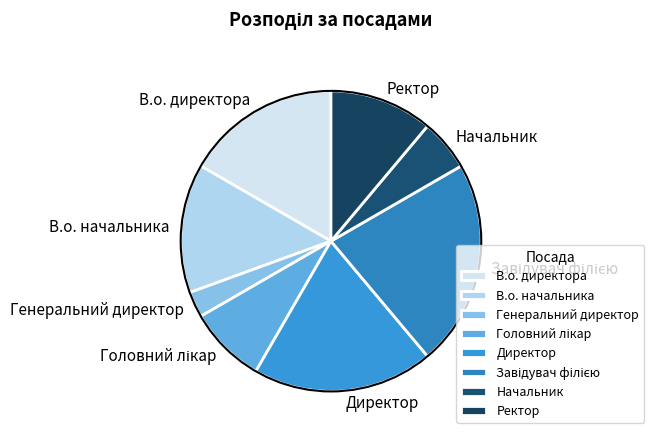

Which slice is the smallest?

Генеральний директор